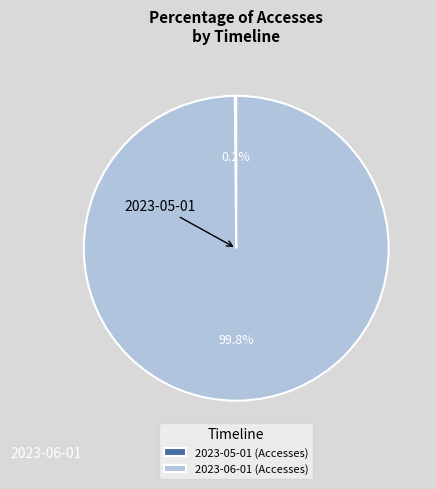

How much of the chart is everything except 2023-06-01 (Accesses)?

0.2%